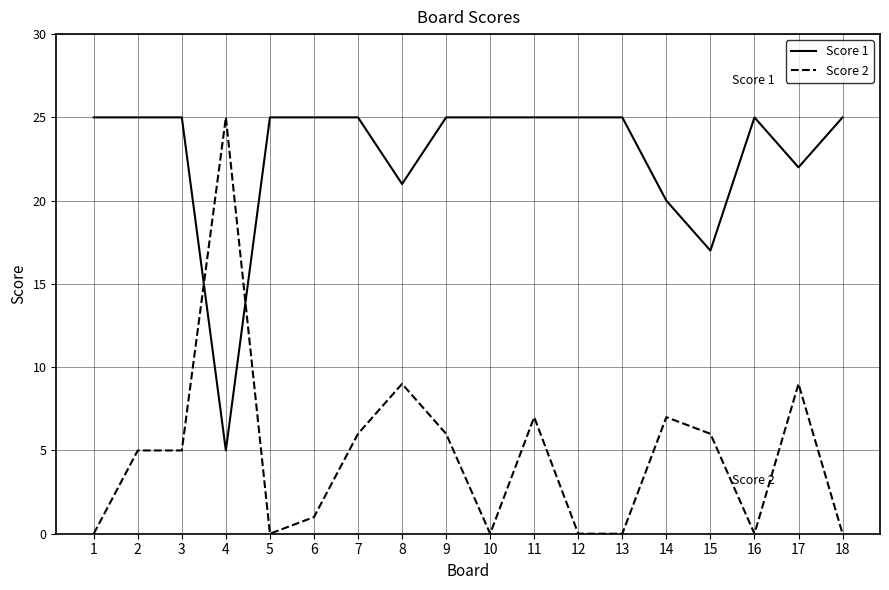

What is the spread (max minus min) of values at 13?

25